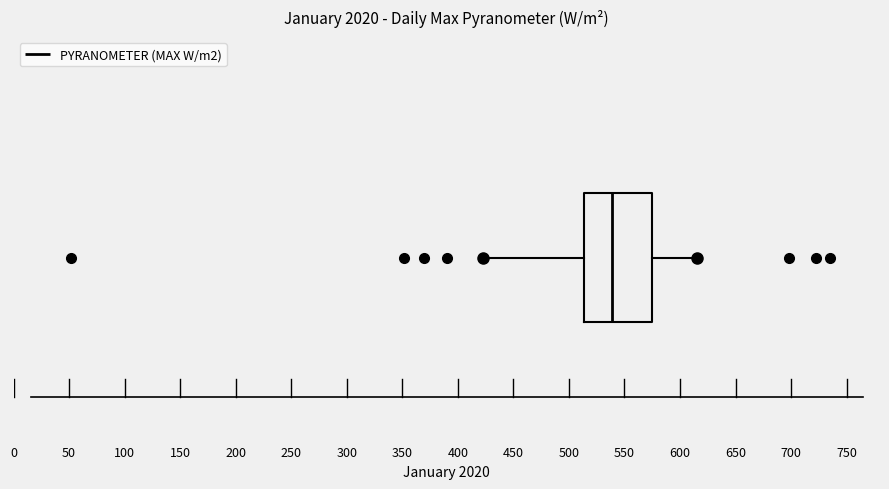

Read this box plot against the x-axis: the position of the median line, the range covered by the box, and the ends of both whiskers. The values are not printed on the chart, so give them approximately, as read against the axis.

median 540, box 515 to 575, whiskers 420 to 615